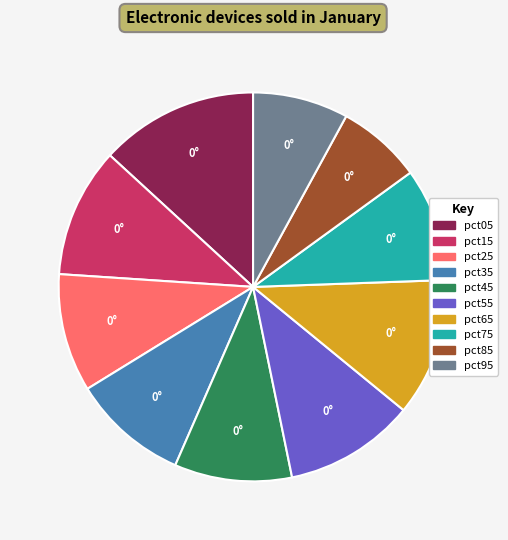

Do pct45 and pct85 together represent more than half of the pie?

No